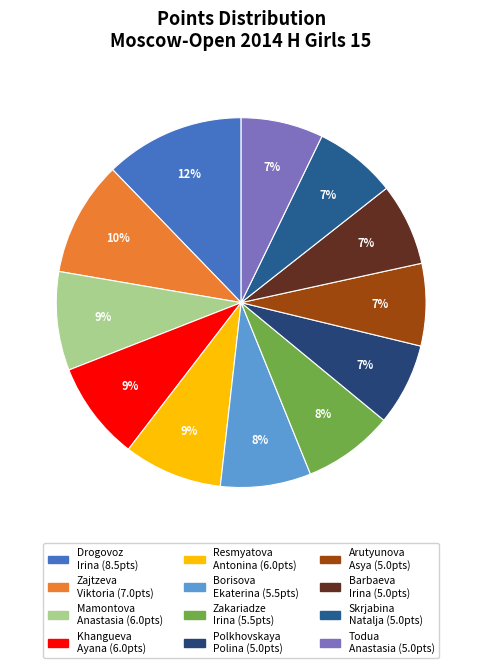

Is Mamontova Anastasia the majority of the pie?

No